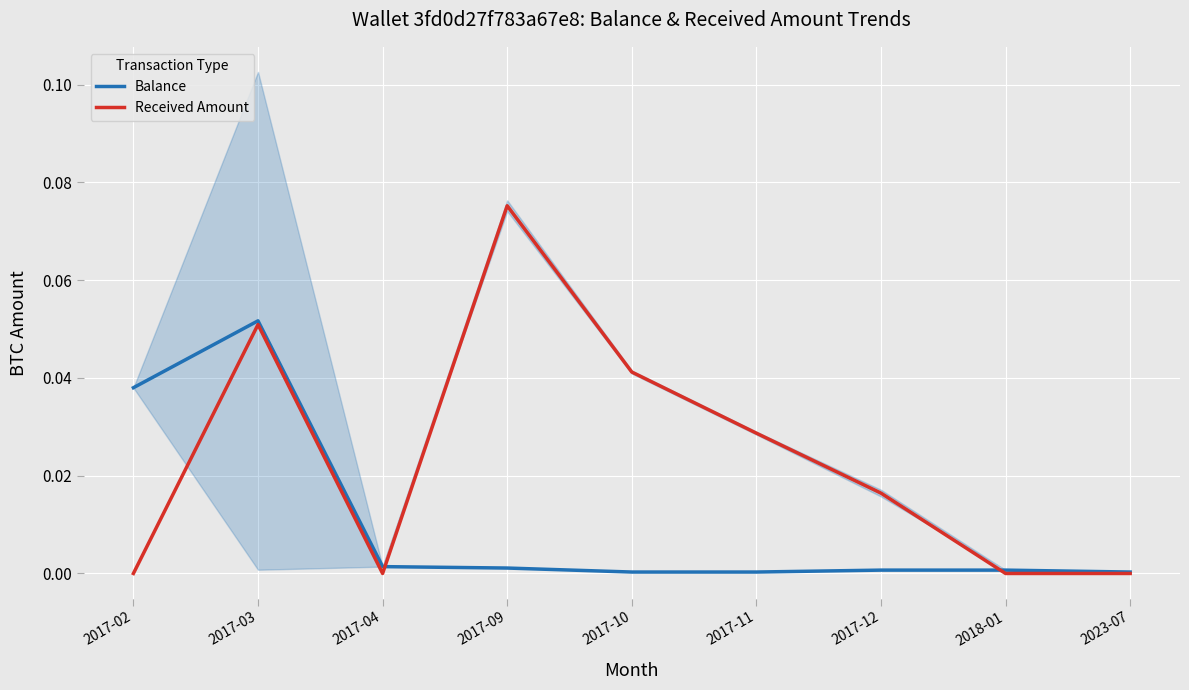

Reading right to left, list all the values displayed in this chart.

Balance: 2023-07=0.0	2018-01=0.0	2017-12=0.0	2017-11=0.0	2017-10=0.0	2017-09=0.0	2017-04=0.0	2017-03=0.1	2017-02=0.0
Received Amount: 2023-07=0.0	2018-01=0.0	2017-12=0.0	2017-11=0.0	2017-10=0.0	2017-09=0.1	2017-04=0.0	2017-03=0.1	2017-02=0.0